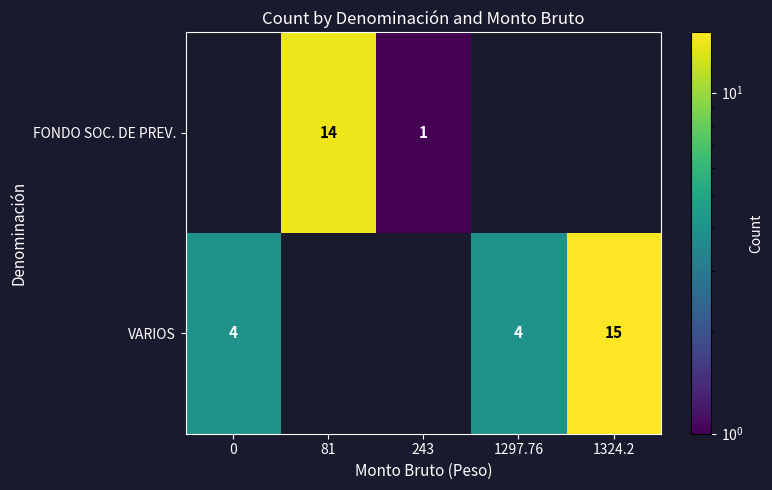

List the series in order of their peak value, lowest first.

row_0, row_1